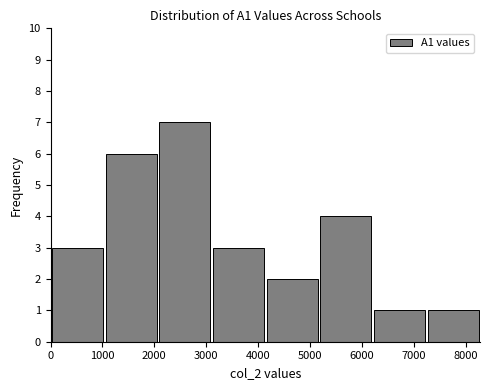

Reading left to right, transcribe this chart: for each bar, give the range it covers on the x-axis and its height. Neither the bar edges nor the heights are printed on the chart, so give them approximately, as read against the axes.

0 to 1000: 3
1000 to 2100: 6
2100 to 3100: 7
3100 to 4100: 3
4100 to 5200: 2
5200 to 6200: 4
6200 to 7200: 1
7200 to 8300: 1